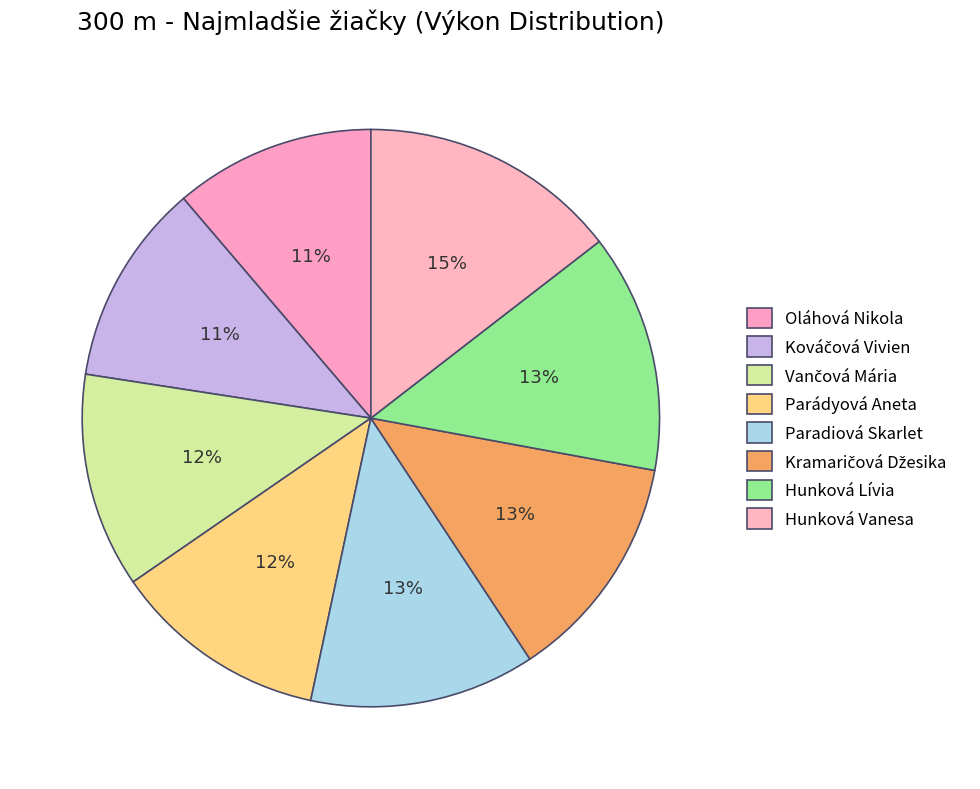

Does any single category account for the majority?

No